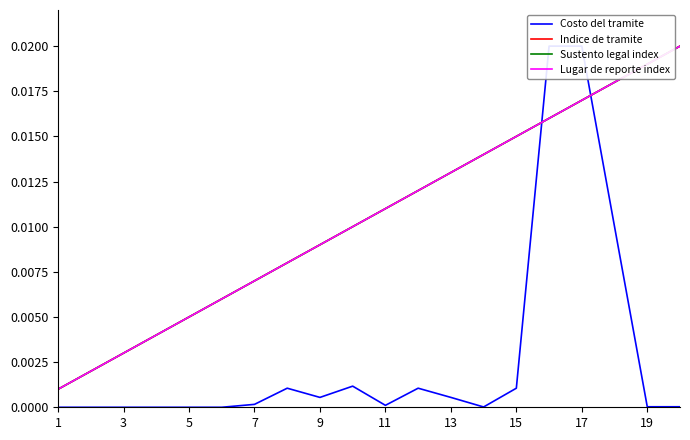

True or false: Indice de tramite has more than 0 interior local peaks.

False